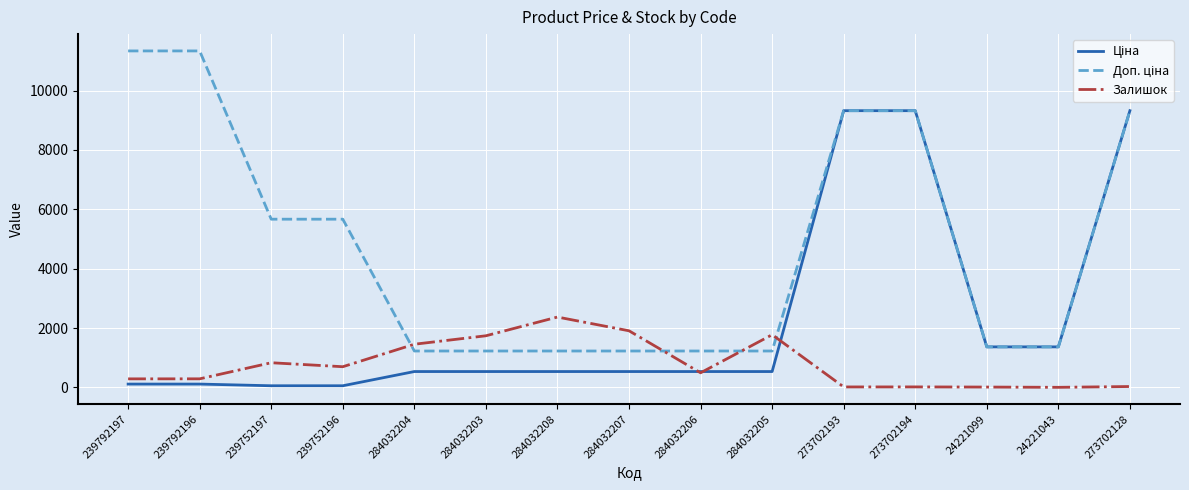

What is the total value across all series at 284032205?

3537.6